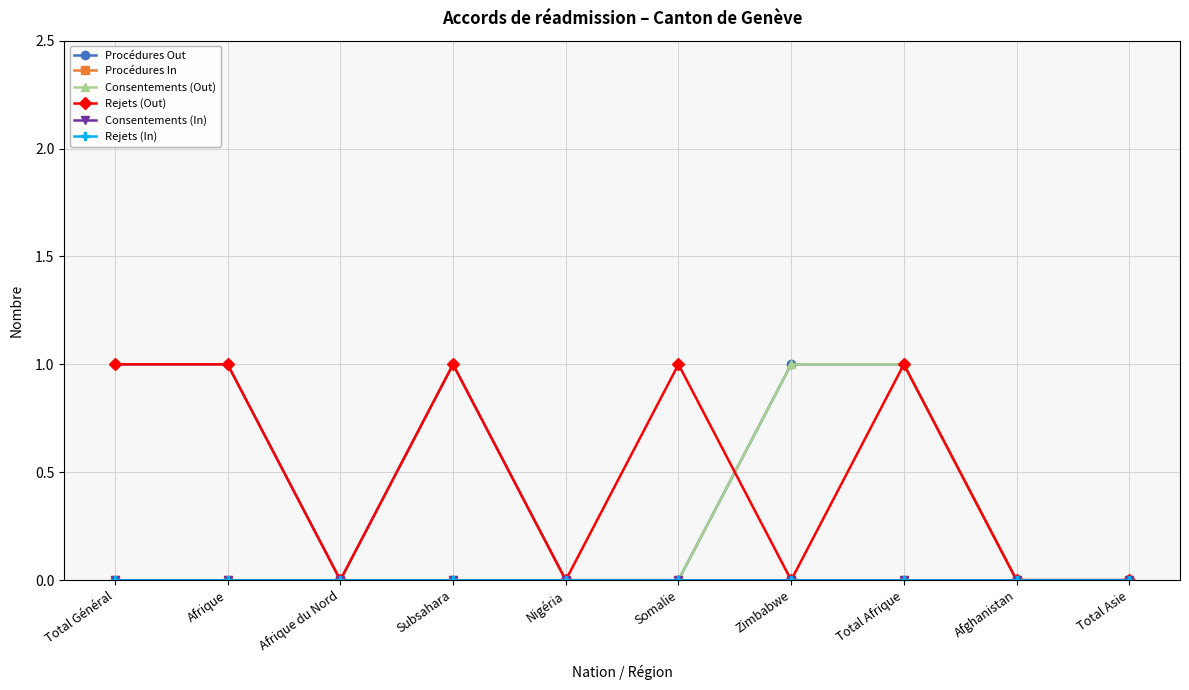

True or false: Procédures Out and Consentements (In) cross at least once.

False